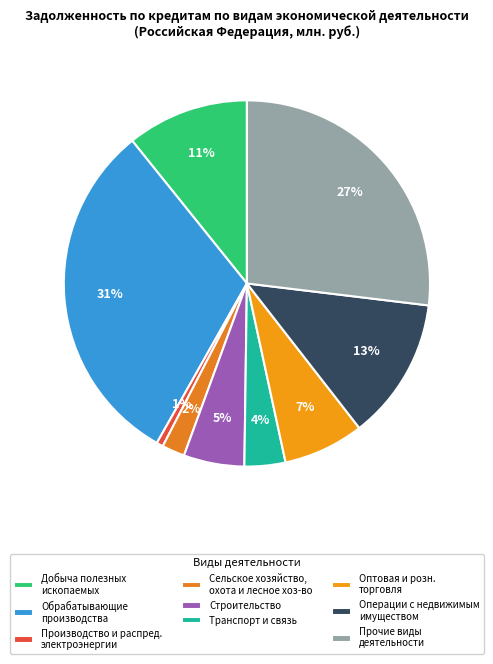

Does any single category account for the majority?

No